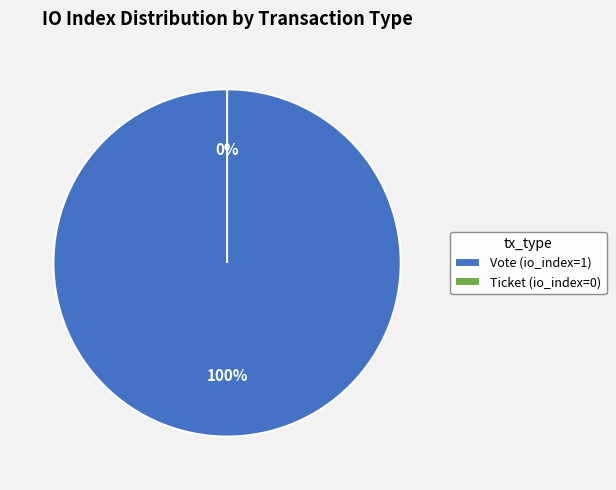

Is it true that Vote is 93% of the pie?

False